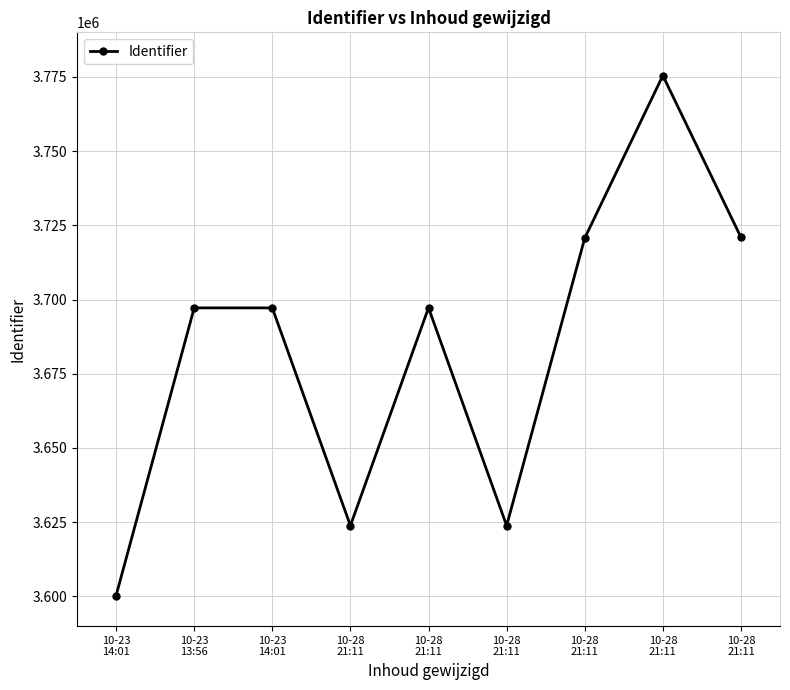

Reading left to right, extract all data points from this chart.

3600292	3697190	3697186	3623844	3697226	3623845	3720675	3775447	3720952